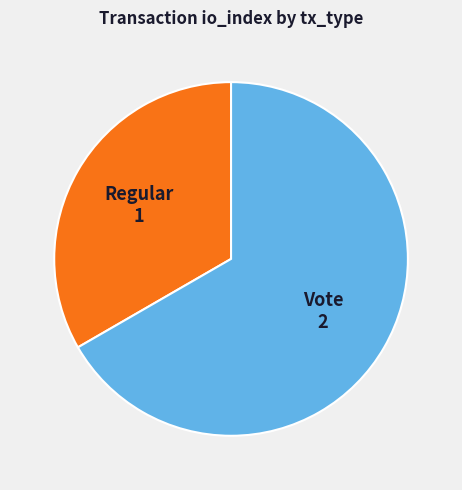

True or false: Vote accounts for 72% of the total.

False